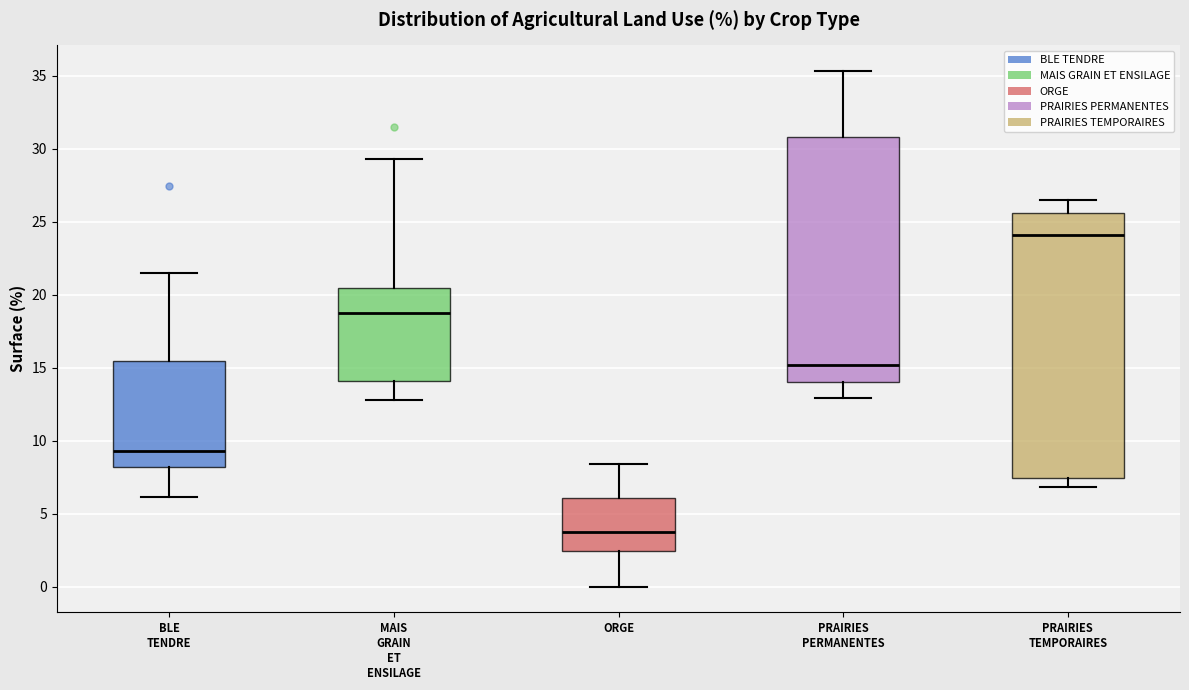

Reading left to right, transcribe this box plot: for each box, give where its median line is, the range the box spans, and where its two whiskers end, as read against the y-axis. The values are not printed on the chart, so give them approximately, as read against the axis.

BLE TENDRE: median 9.5, box 8.0 to 15.5, whiskers 6.0 to 21.5
MAIS GRAIN ET ENSILAGE: median 19.0, box 14.0 to 20.5, whiskers 13.0 to 29.5
ORGE: median 4.0, box 2.5 to 6.0, whiskers 0.0 to 8.5
PRAIRIES PERMANENTES: median 15.0, box 14.0 to 31.0, whiskers 13.0 to 35.5
PRAIRIES TEMPORAIRES: median 24.0, box 7.5 to 25.5, whiskers 7.0 to 26.5